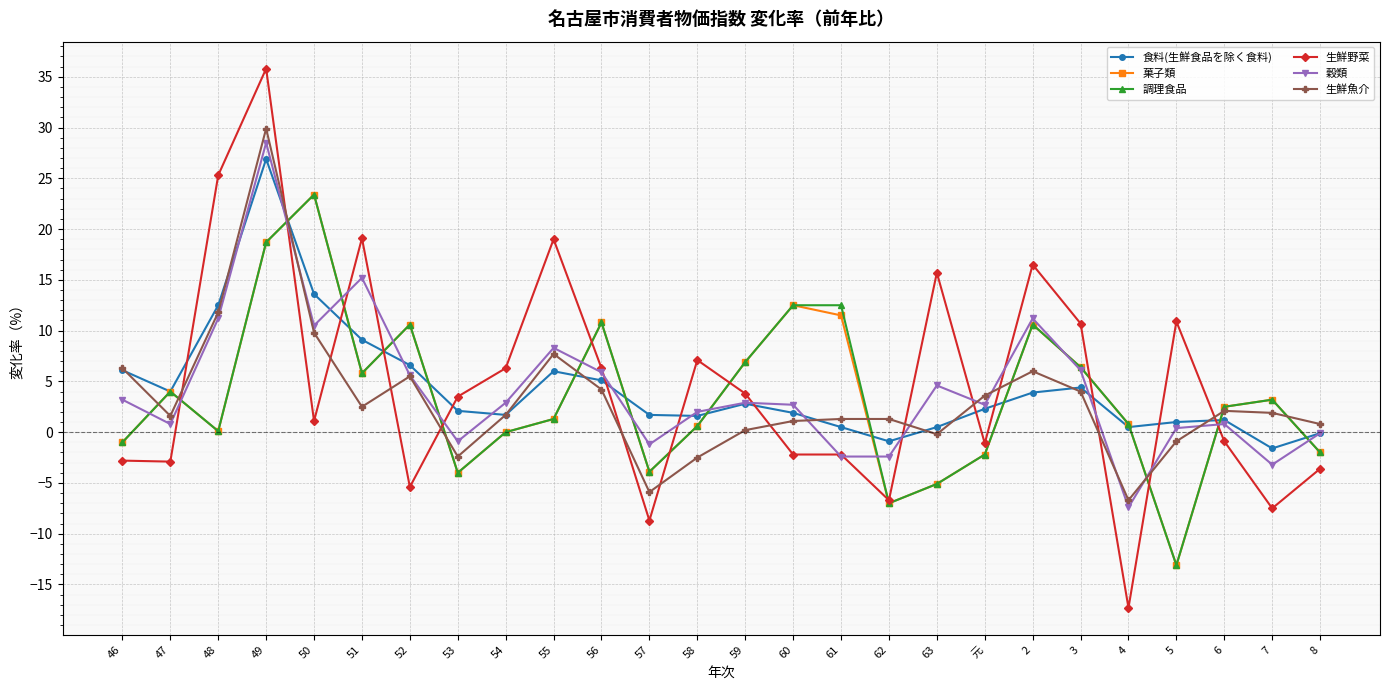

At which category does 生鮮野菜 reach its first local peak?

49